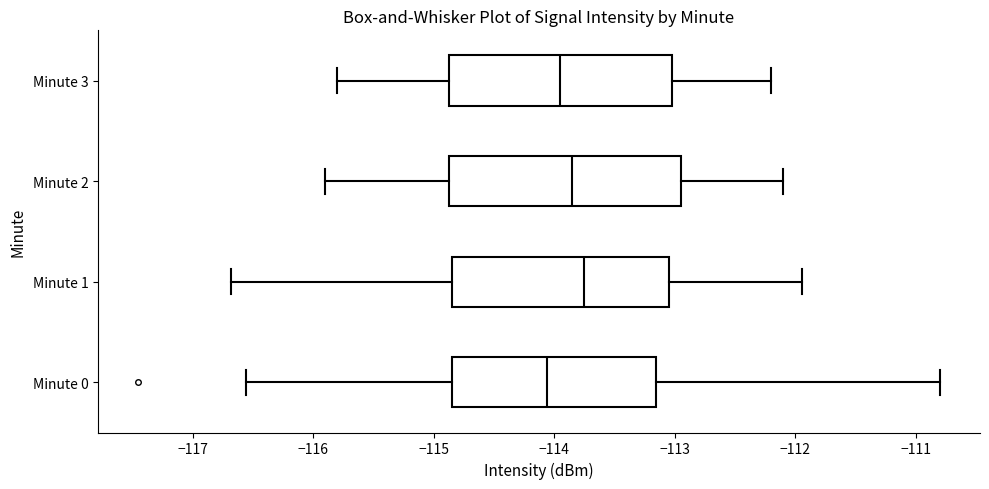

Reading bottom to top, transcribe this box plot: for each box, give where its median line is, the range the box spans, and where its two whiskers end, as read against the x-axis. The values are not printed on the chart, so give them approximately, as read against the axis.

Minute 0: median -114.1, box -114.8 to -113.2, whiskers -116.6 to -110.8
Minute 1: median -113.7, box -114.8 to -113.1, whiskers -116.7 to -111.9
Minute 2: median -113.8, box -114.9 to -112.9, whiskers -115.9 to -112.1
Minute 3: median -113.9, box -114.9 to -113.0, whiskers -115.8 to -112.2